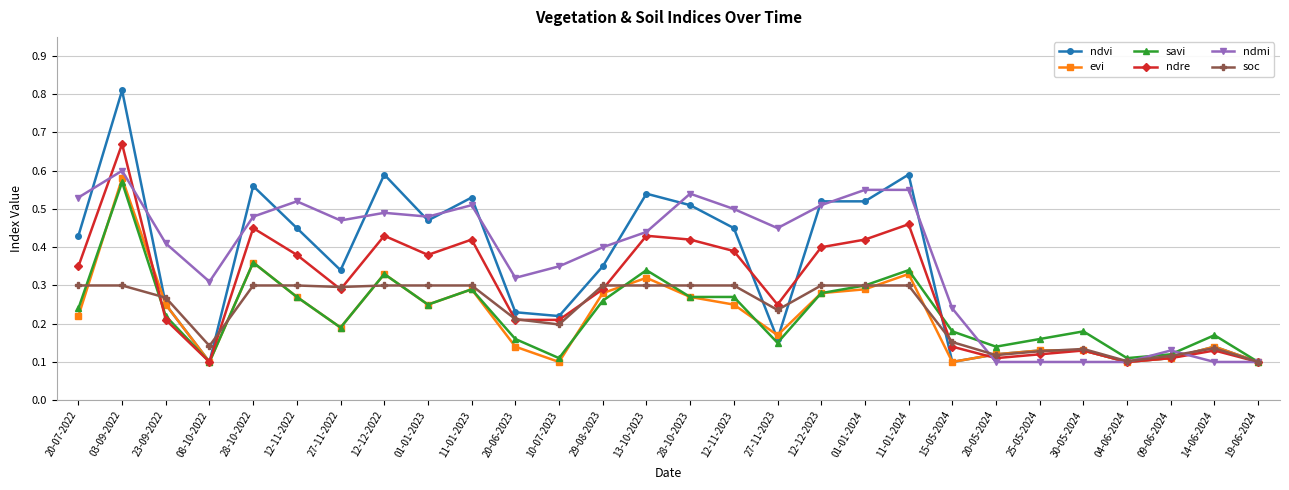

The savi series shows 0.0 at 14-06-2024. True or false?

False